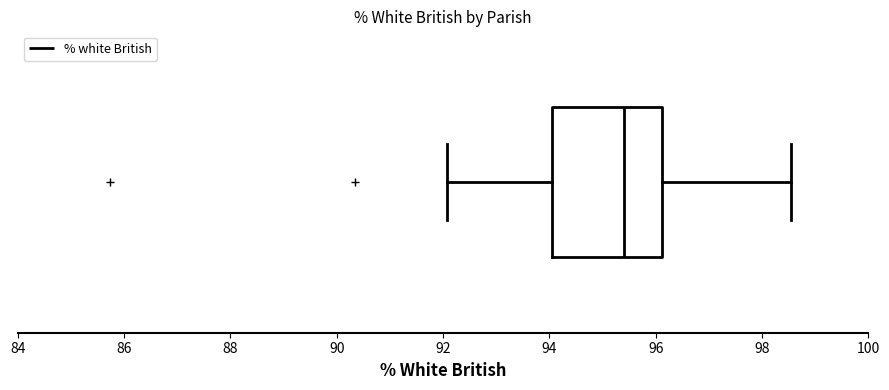

Transcribe this box plot: give where the median line is, the range the box spans, and where the two whiskers end, as read against the x-axis. The values are not printed on the chart, so give them approximately, as read against the axis.

median 95.4, box 94.0 to 96.2, whiskers 92.0 to 98.6